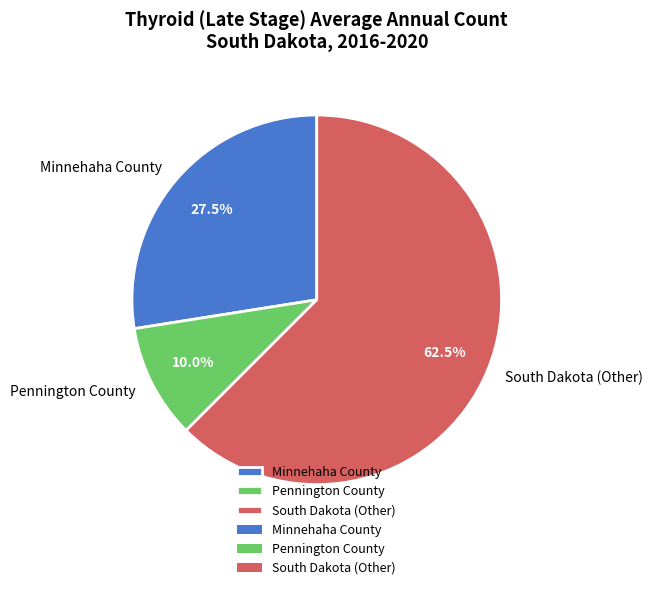

How many slices are in this pie chart?

3